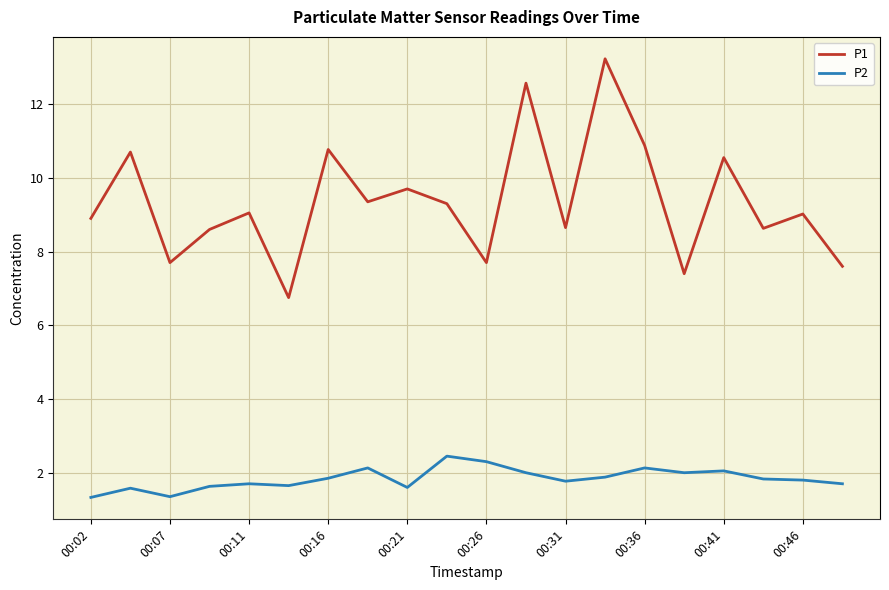

Which series has the largest range (max minus min)?

P1